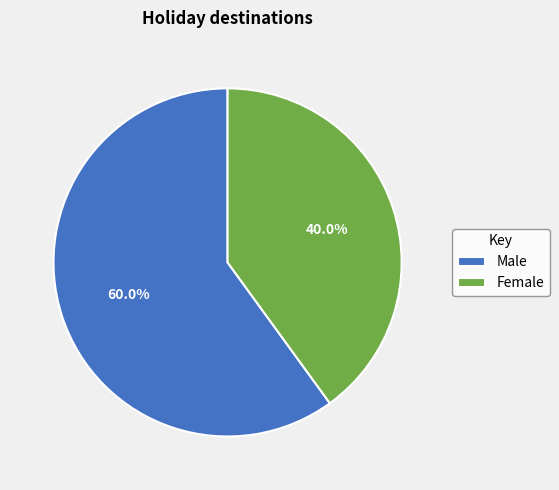

Between Male and Female, which is larger?

Male